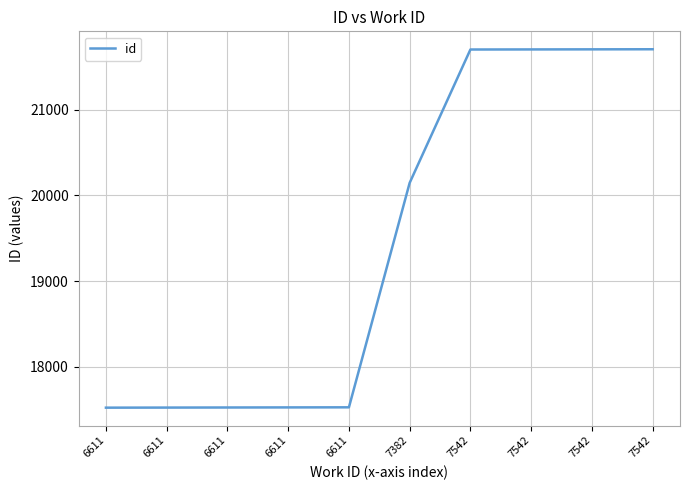

How many lines are shown in the chart?

1